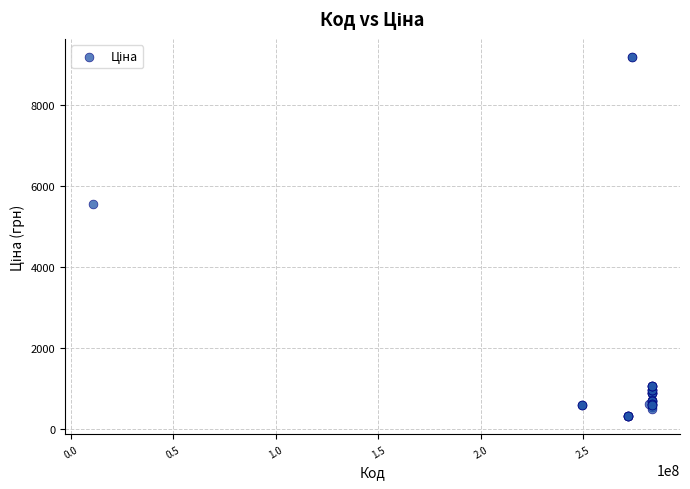

What Y value in the scatter plot is closest to 4750?

5560.3